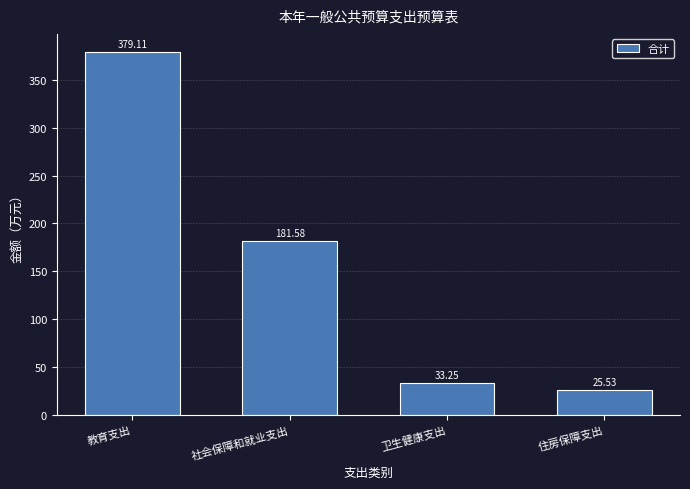

What is the sum of the values at 卫生健康支出 and 社会保障和就业支出?

214.8